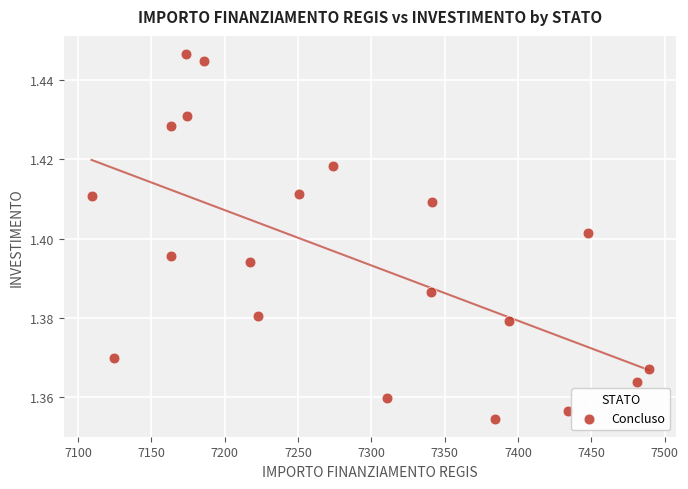

Count the number of points in this scatter plot.

20